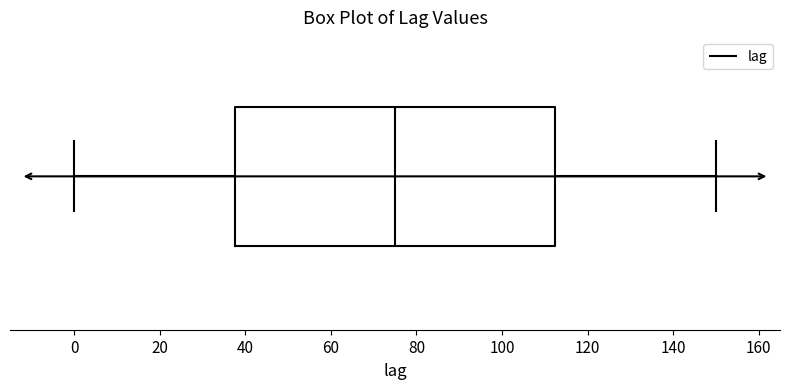

Read this box plot against the x-axis: the position of the median line, the range covered by the box, and the ends of both whiskers. The values are not printed on the chart, so give them approximately, as read against the axis.

median 76, box 38 to 112, whiskers 0 to 150